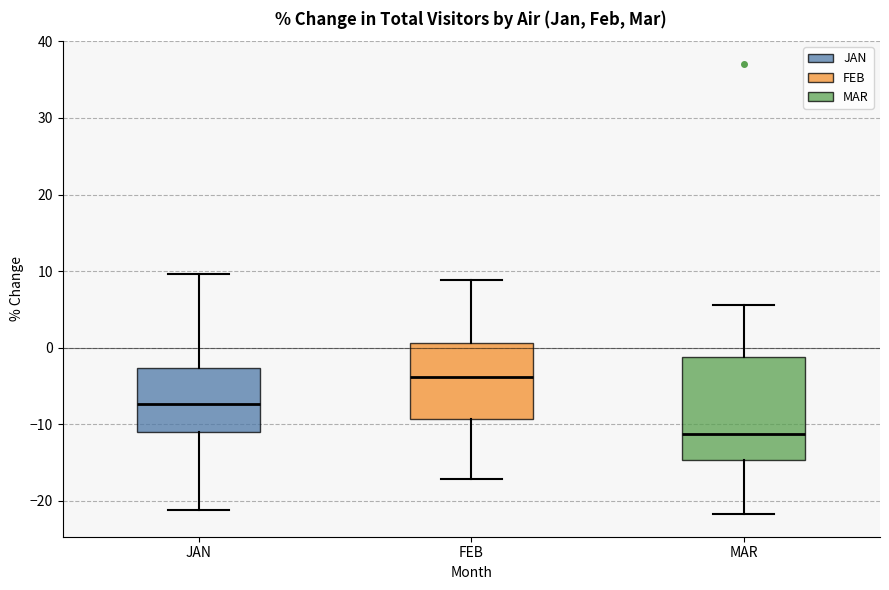

Reading left to right, read every box against the y-axis: the position of its median line, the range the box covers, and the ends of its whiskers. The values are not printed on the chart, so give them approximately, as read against the axis.

JAN: median -7, box -11 to -3, whiskers -21 to 10
FEB: median -4, box -9 to 1, whiskers -17 to 9
MAR: median -11, box -15 to -1, whiskers -22 to 6